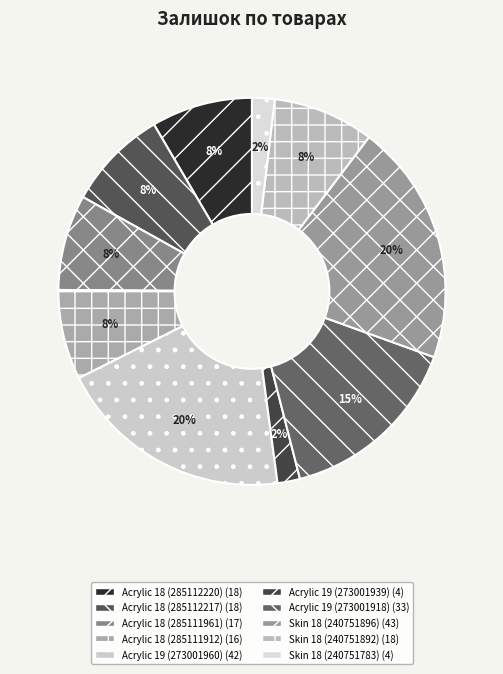

Count the number of slices in the pie.

10